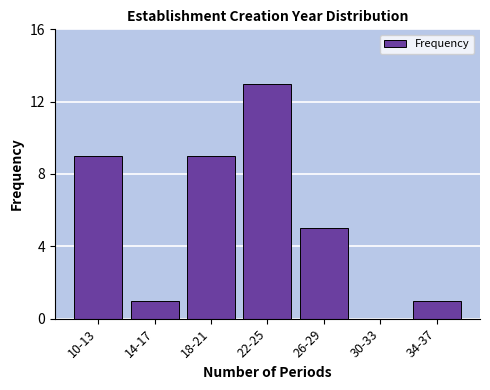

Reading left to right, what are all the values shown in this chart?

10-13=9	14-17=1	18-21=9	22-25=13	26-29=5	30-33=0	34-37=1